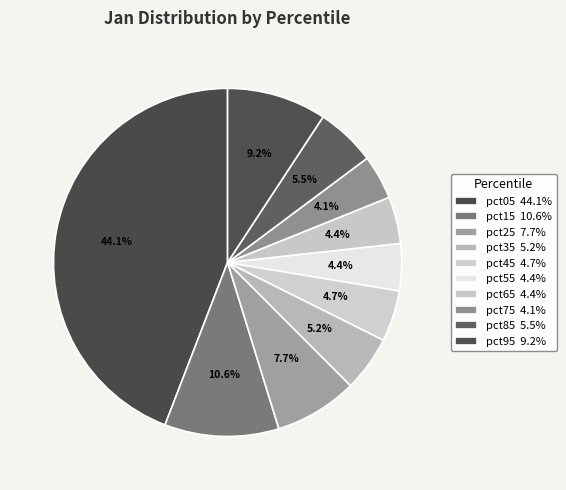

How many slices are in this pie chart?

10